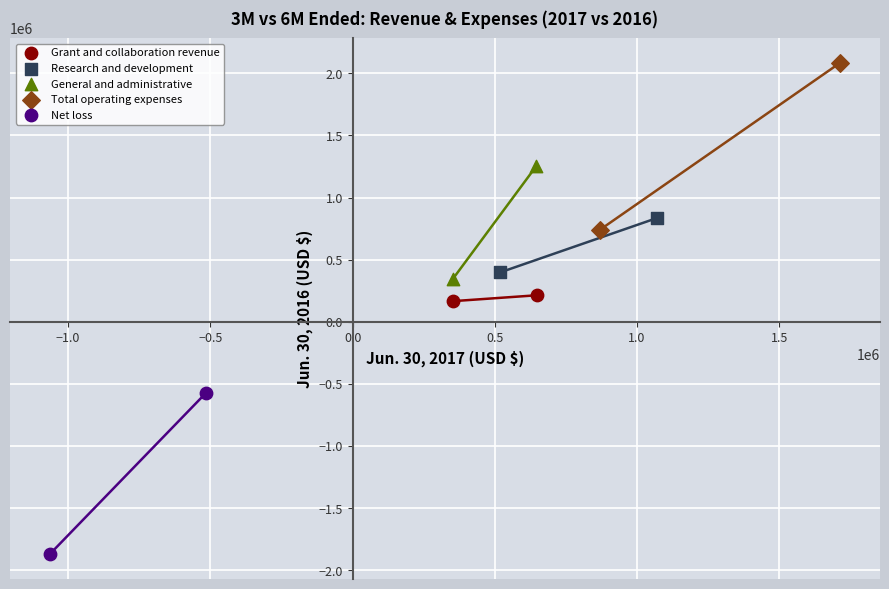

What are all the series names shown in the legend?

Grant and collaboration revenue, Research and development, General and administrative, Total operating expenses, Net loss